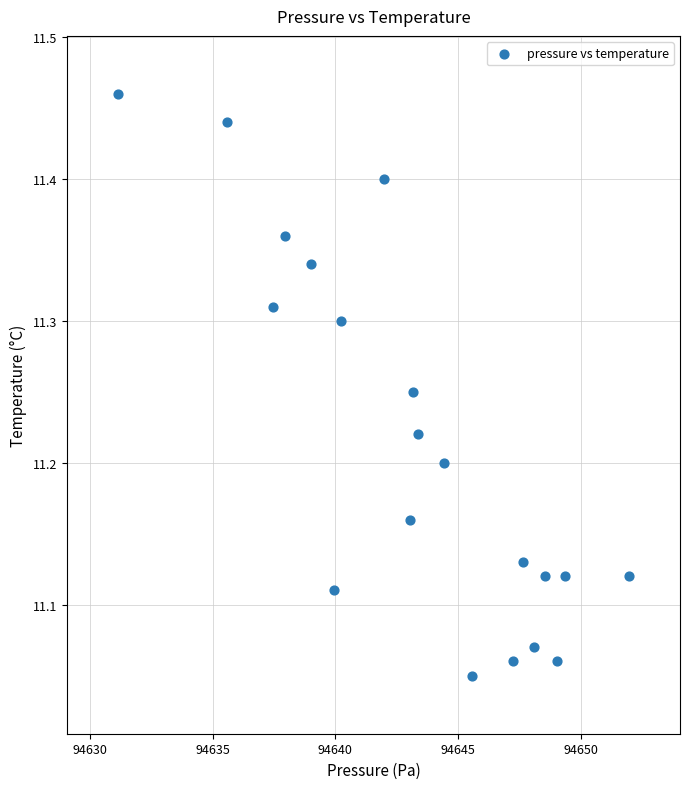

What is the range of Y values (max minus min)?

0.4